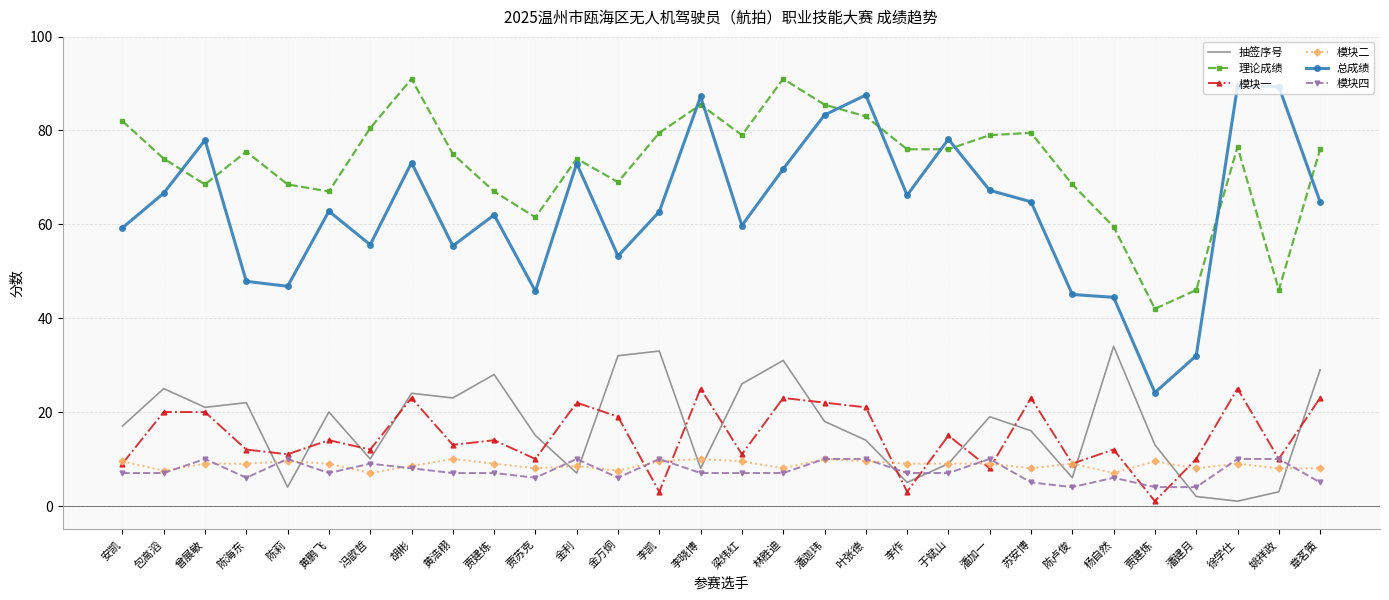

At how many categories does at least one series exceed 27?

30